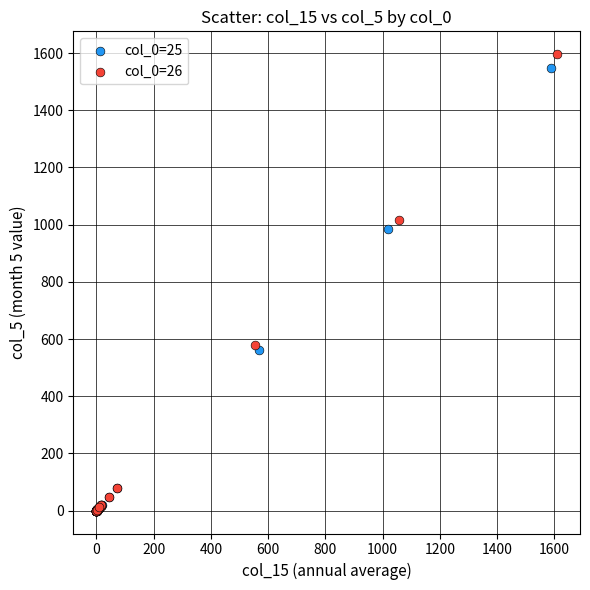

Which series has the largest Y range (max minus min)?

col_0=26